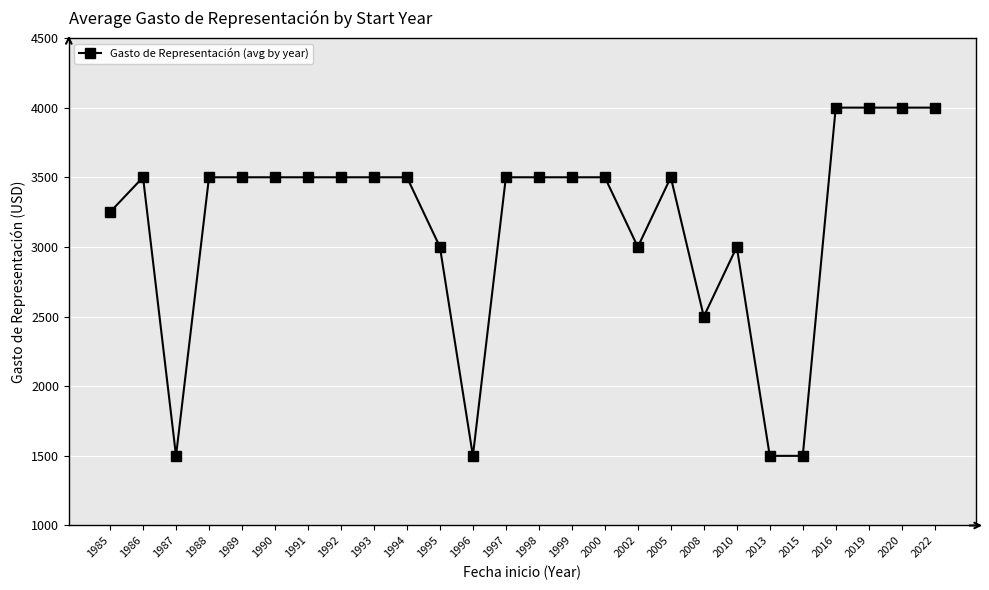

What is the change in value from 1998 to 2019?

+500